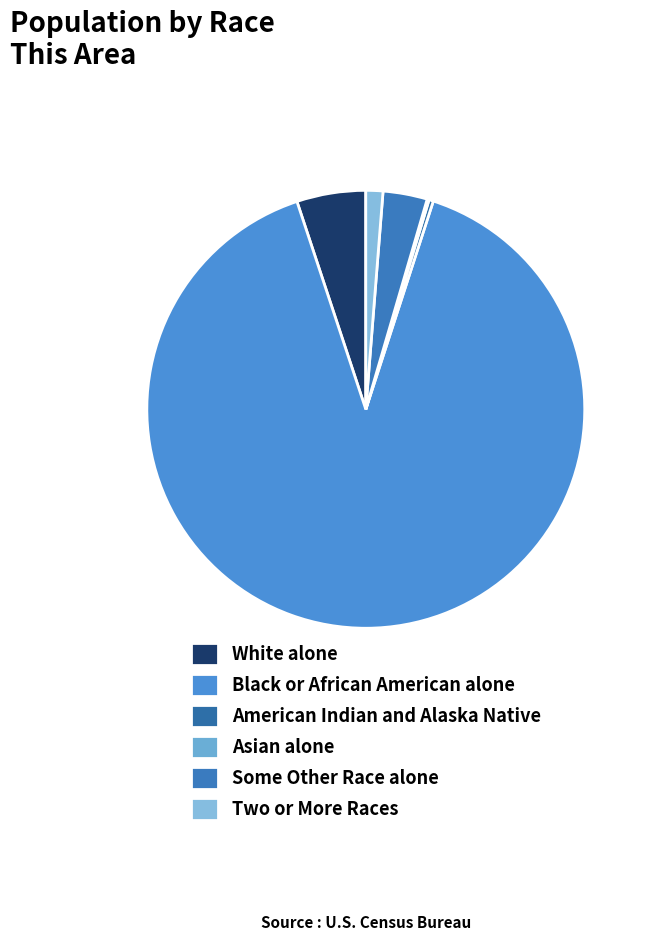

To the nearest percent, what is the difference between the largest and smallest slice percentages?

90%